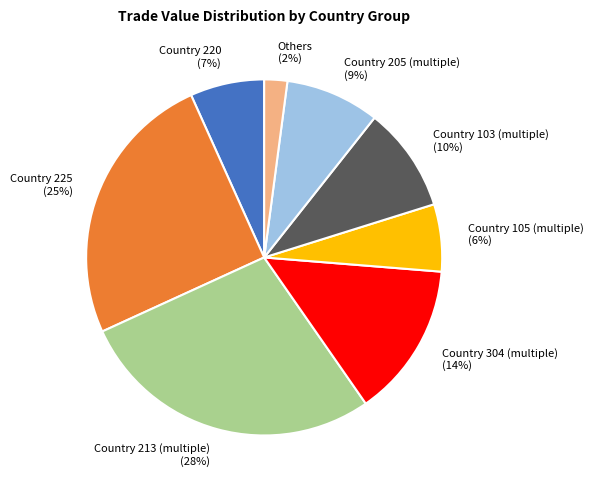

To the nearest percent, what is the difference between the largest and smallest slice percentages?

26%